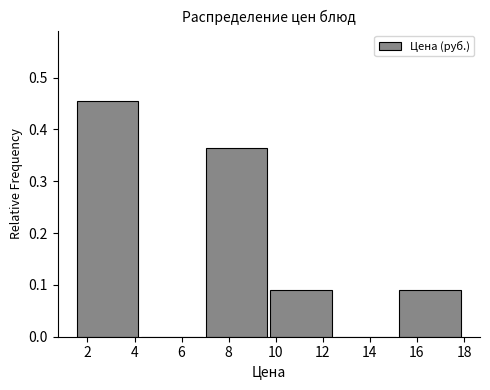

Over which range of the x-axis is the bar tallest?

1.6 to 4.2